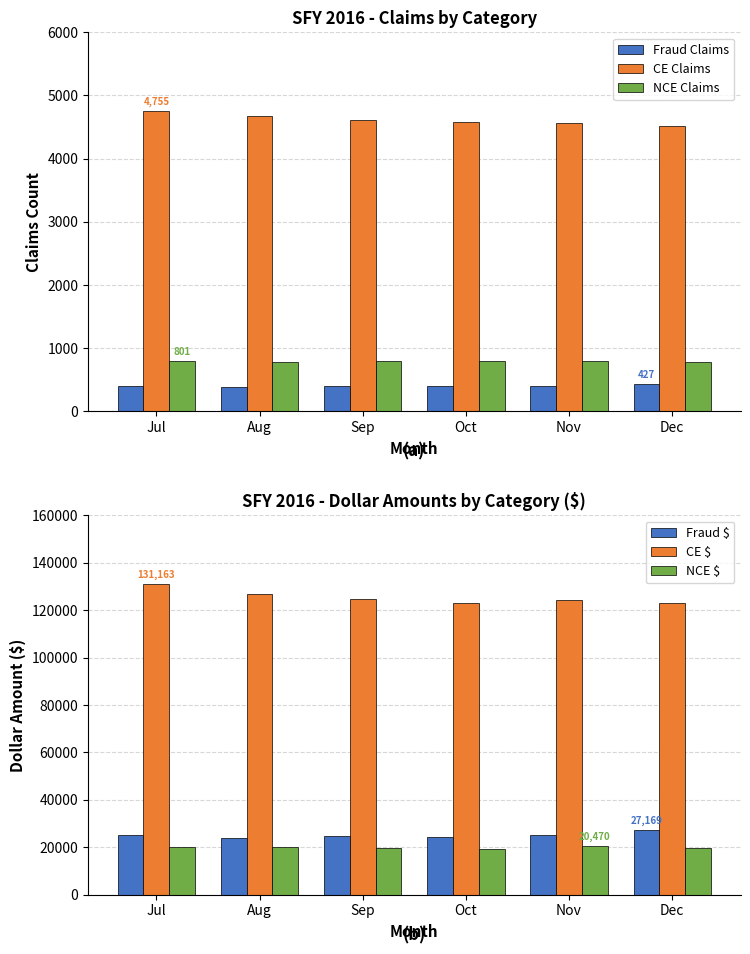

What is the difference between the maximum and second lowest values in the NCE Claims series?

19